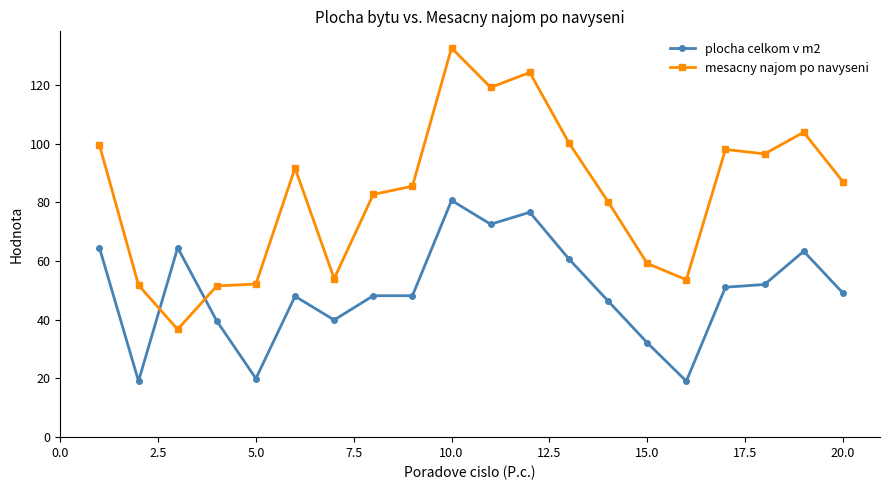

Is this an area chart (filled region under the line)?

No